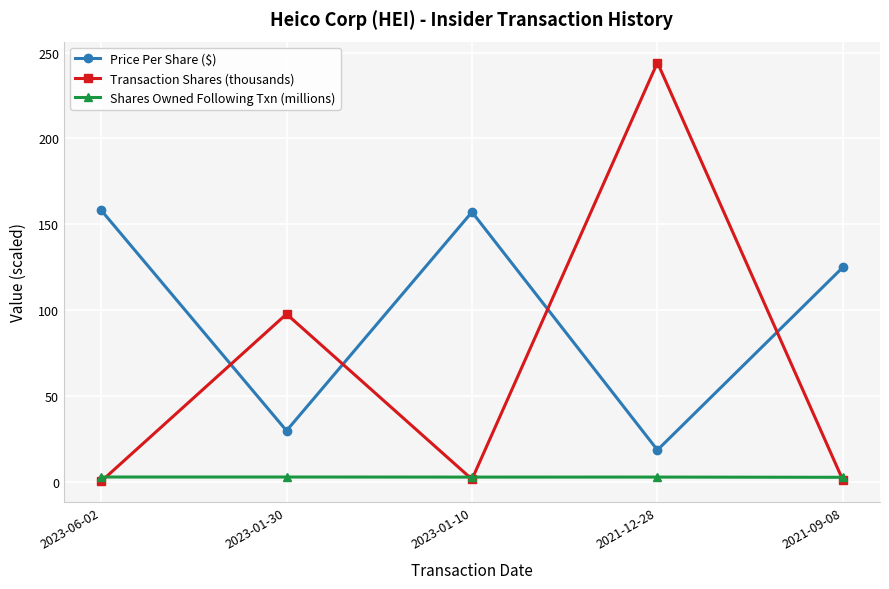

Does the chart display data point markers on the line(s)?

Yes